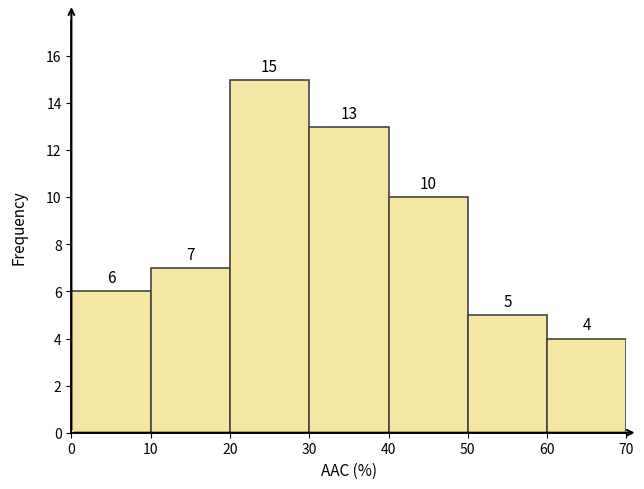

Reading left to right, transcribe this chart: for each bar, give the range it covers on the x-axis and its height.

0 to 10: 6
10 to 20: 7
20 to 30: 15
30 to 40: 13
40 to 50: 10
50 to 60: 5
60 to 70: 4